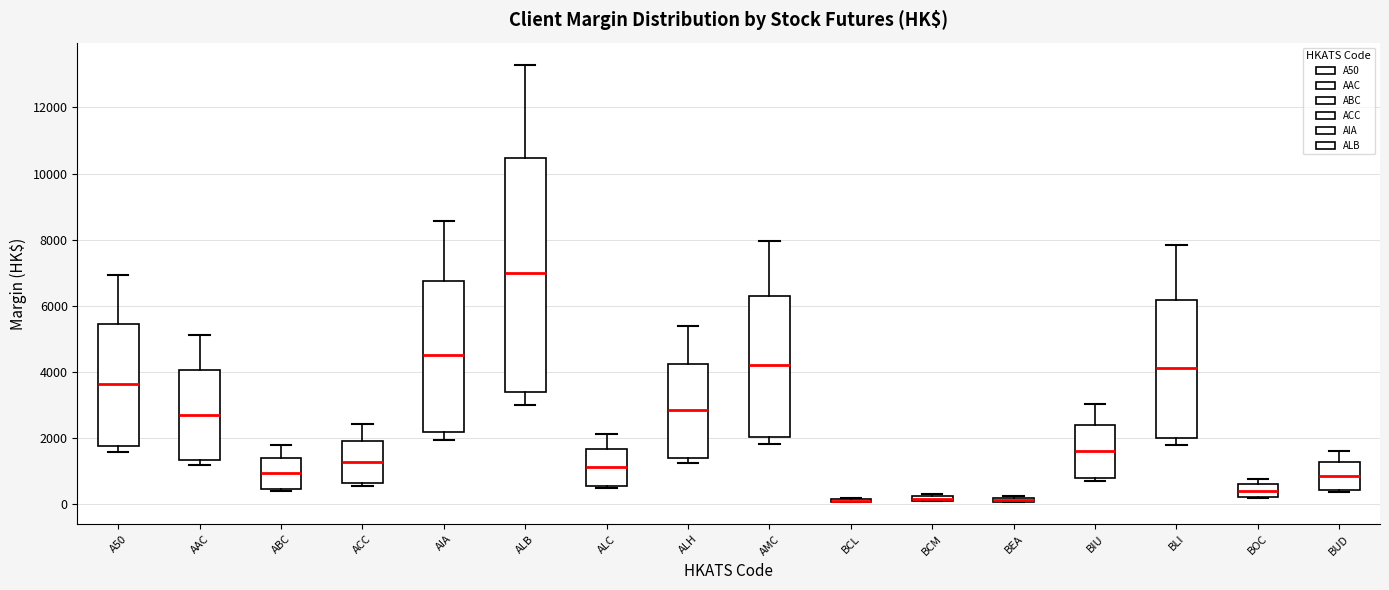

Comparing the boxes themselves (not the whiskers), which one is the tallest?

ALB